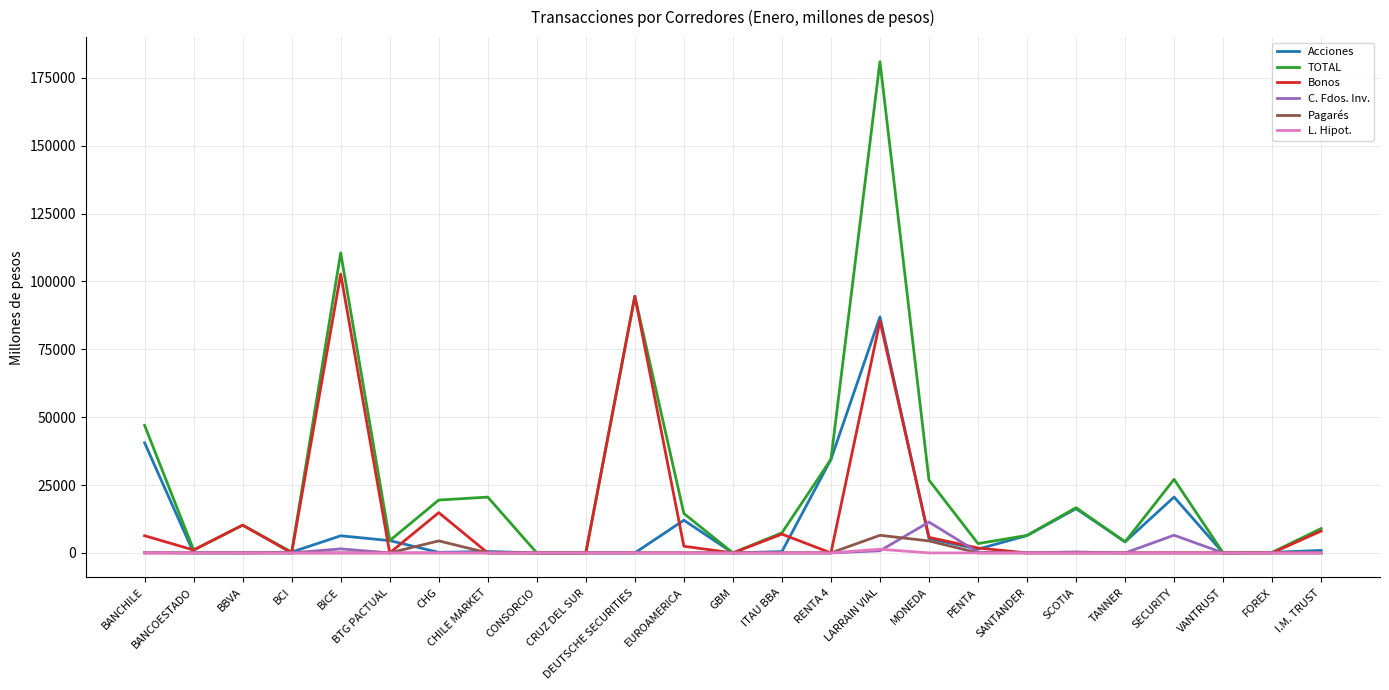

What is the total value across all series at EUROAMERICA?

29009.7